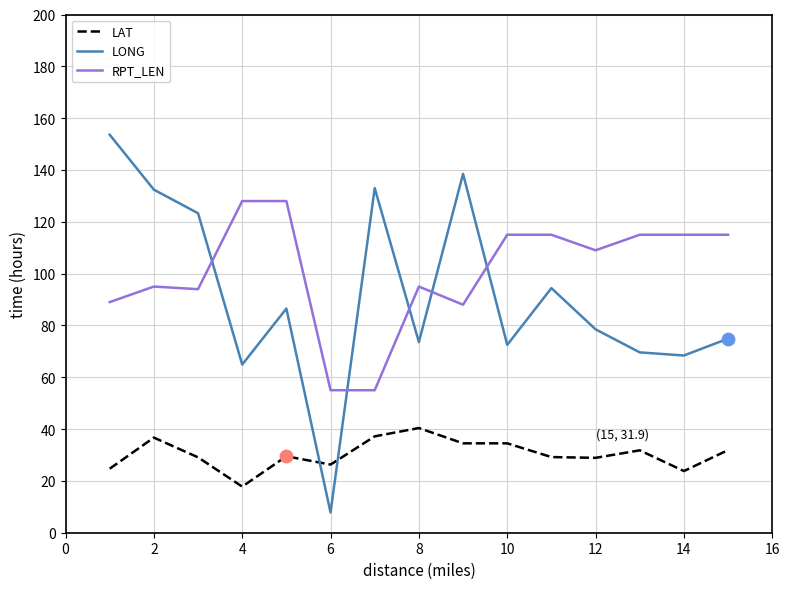

Which series has the largest range (max minus min)?

LONG